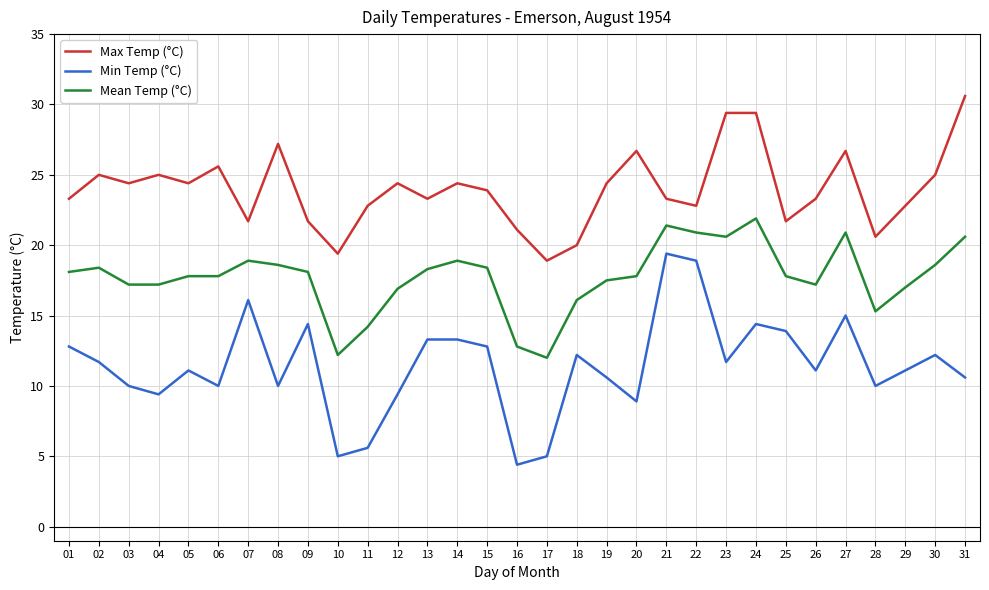

What is the difference between the maximum and minimum values in the Min Temp (°C) series?

15.0